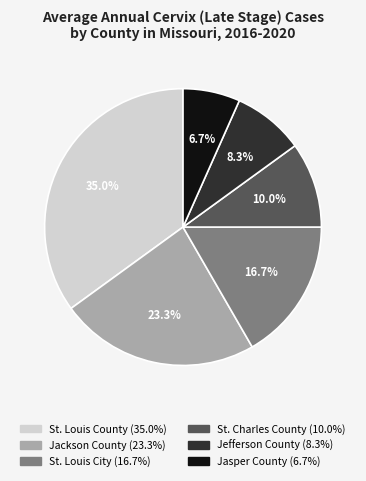

Between St. Charles County and St. Louis City, which is larger?

St. Louis City